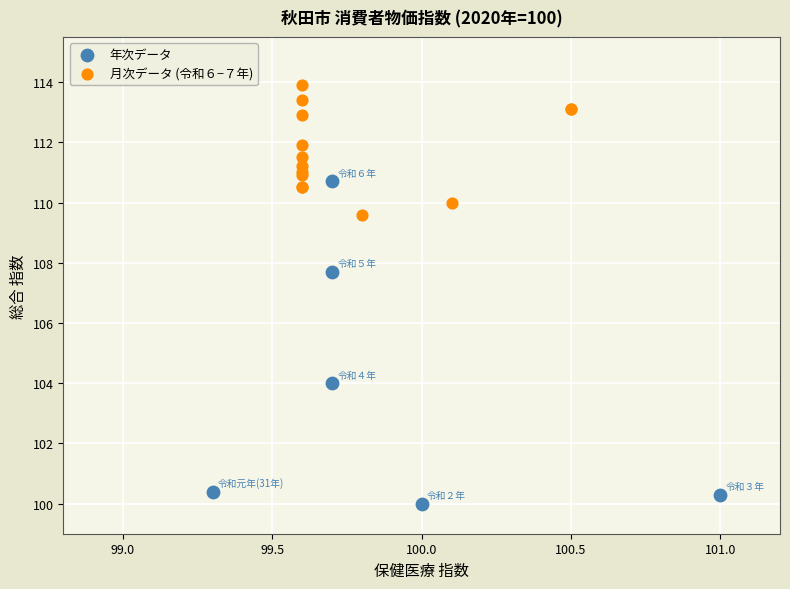

Which series contains the lowest Y value?

年次データ